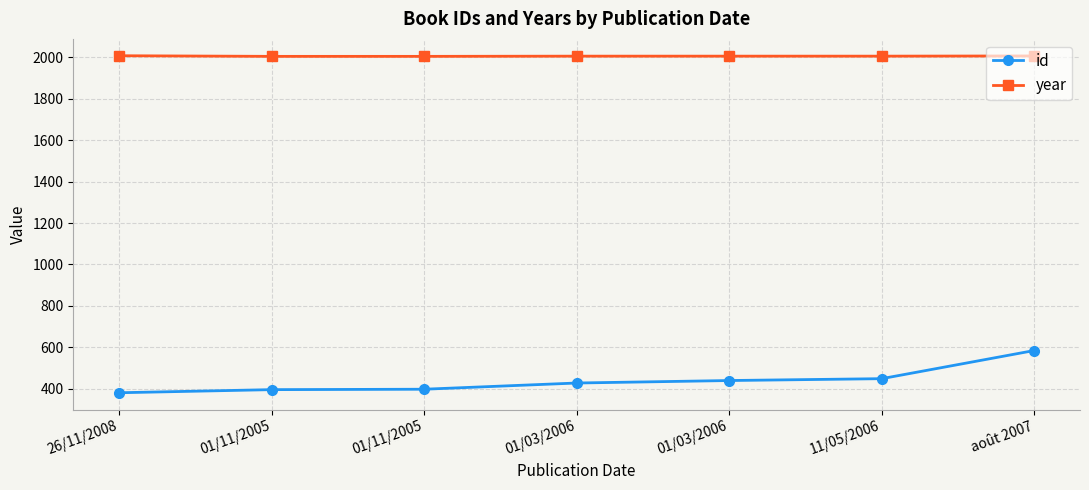

What are all the series names shown in the legend?

id, year